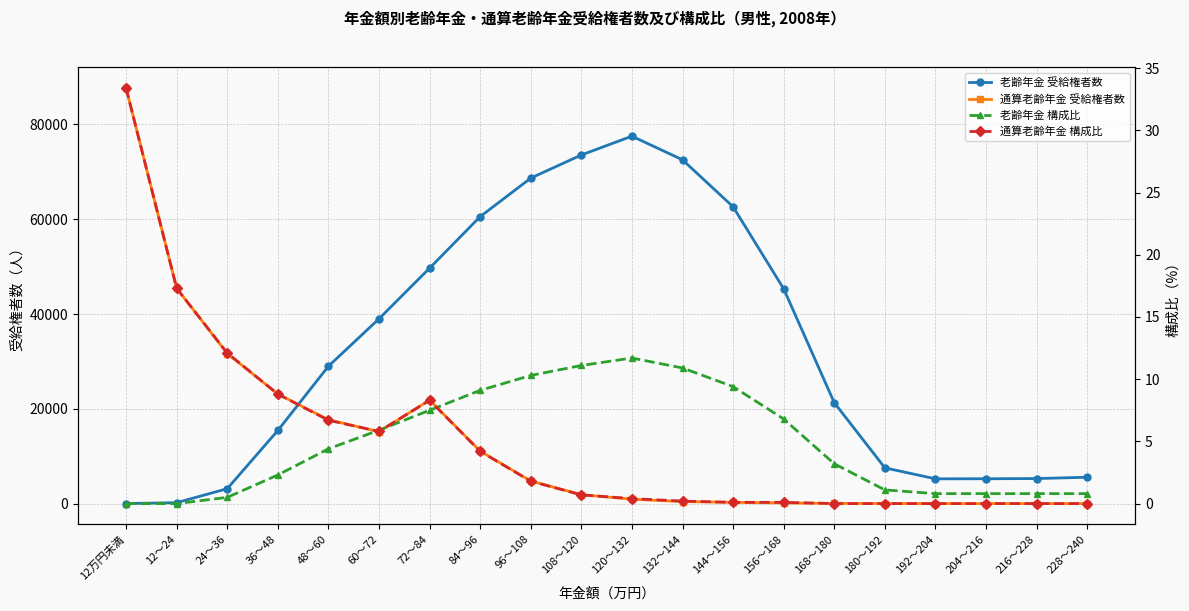

True or false: 老齢年金 受給権者数 has more than 0 interior local peaks.

True